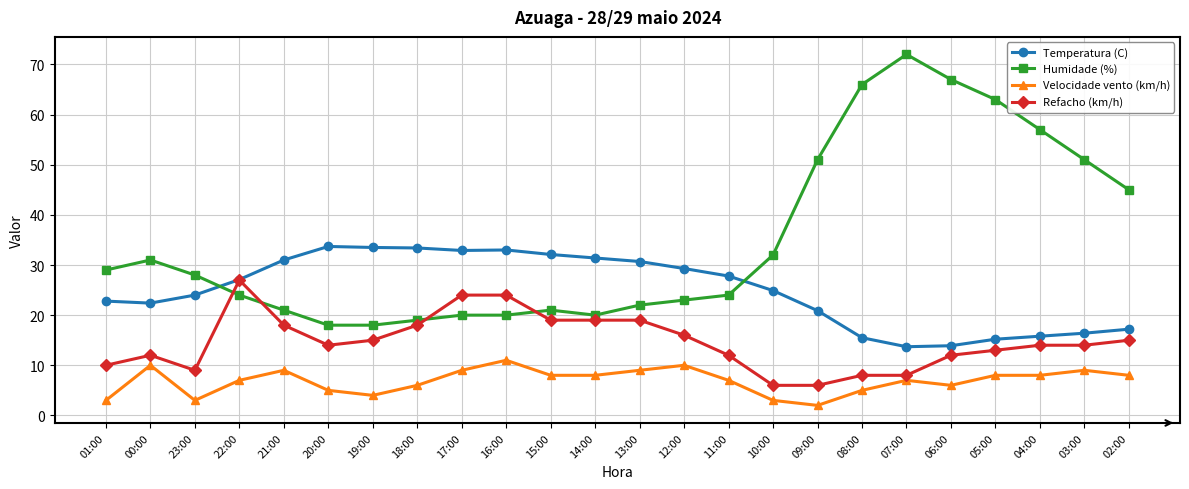

At which category does Refacho (km/h) reach its first local peak?

00:00